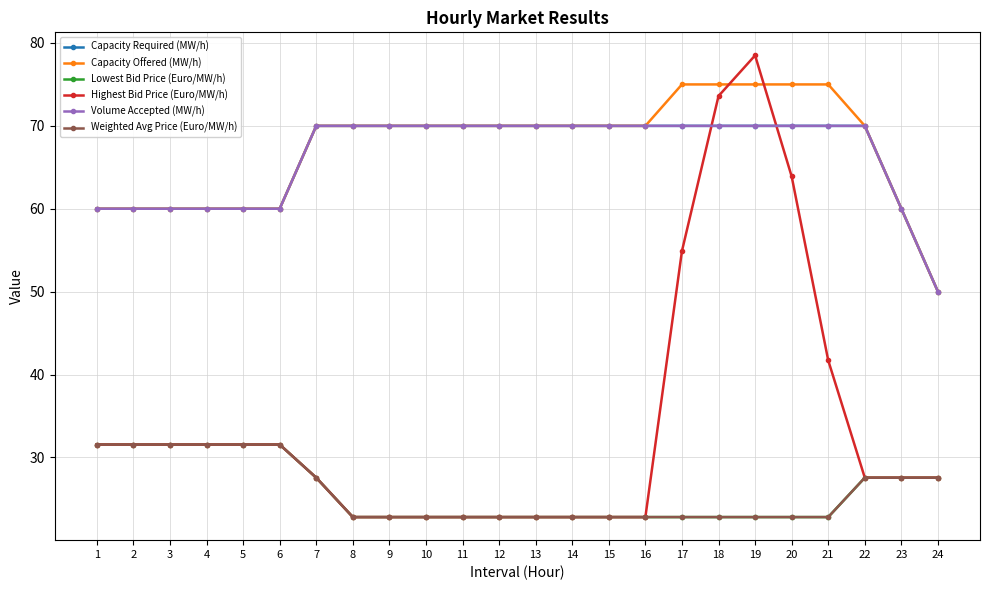

Rank the series at 14 from highest to lowest value.

Capacity Required (MW/h), Capacity Offered (MW/h), Volume Accepted (MW/h), Lowest Bid Price (Euro/MW/h), Highest Bid Price (Euro/MW/h), Weighted Avg Price (Euro/MW/h)